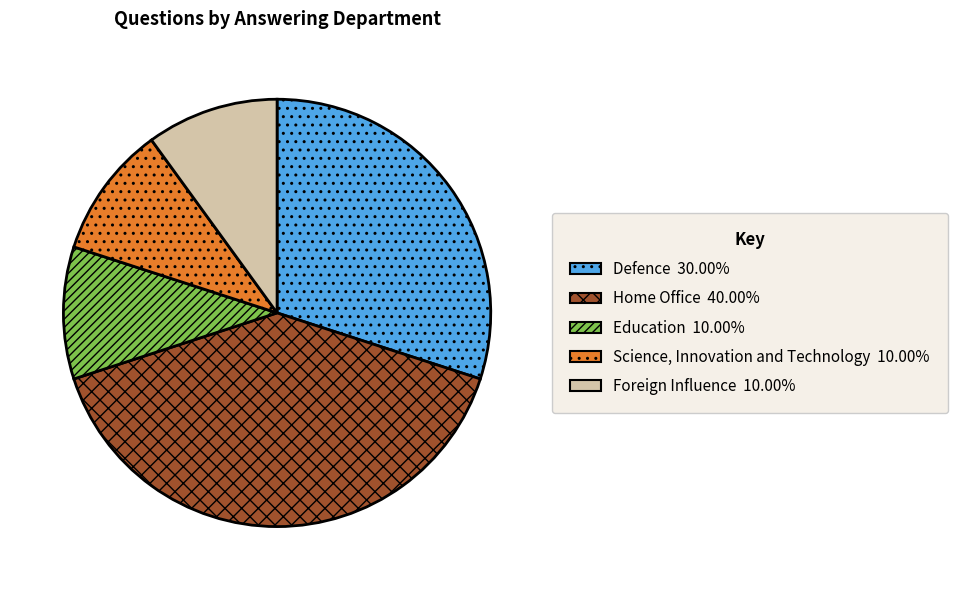

The Science, Innovation and Technology slice represents 15% of the pie. True or false?

False